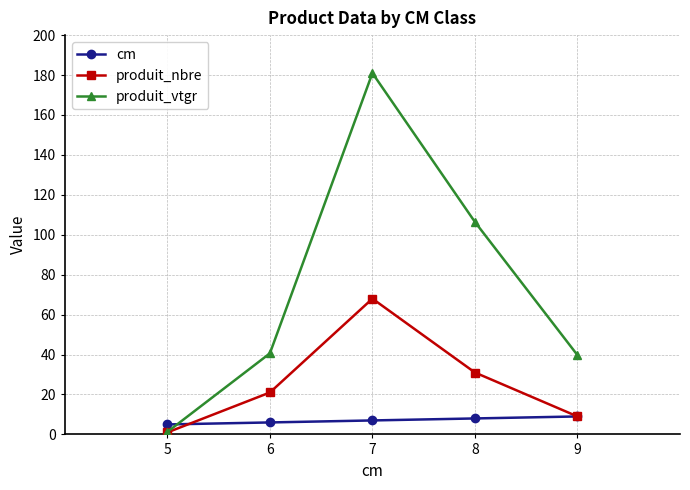

What is the value of the produit_vtgr point at the 3rd from the left?

181.0